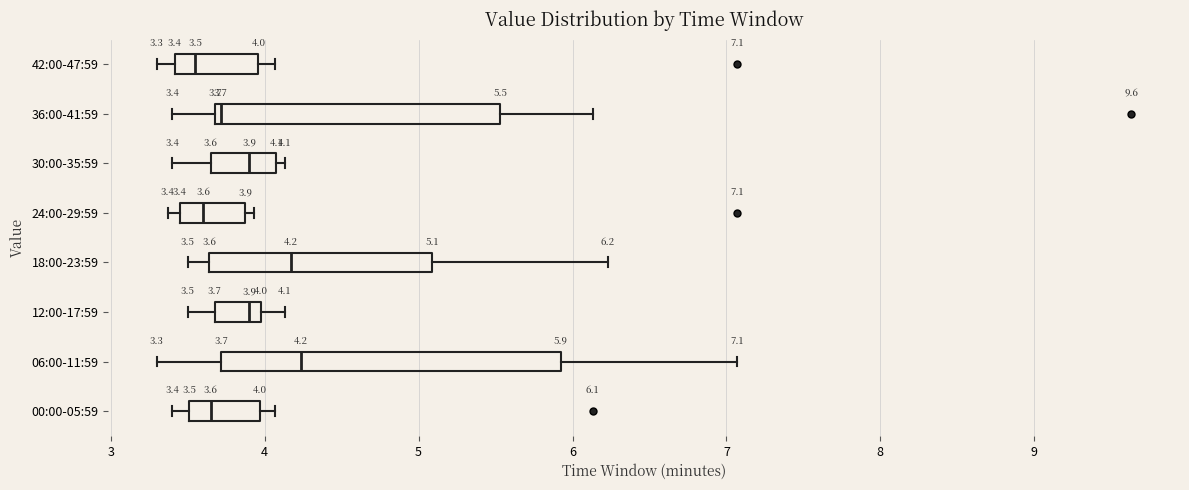

Comparing the boxes themselves (not the whiskers), which one is the widest?

06:00-11:59